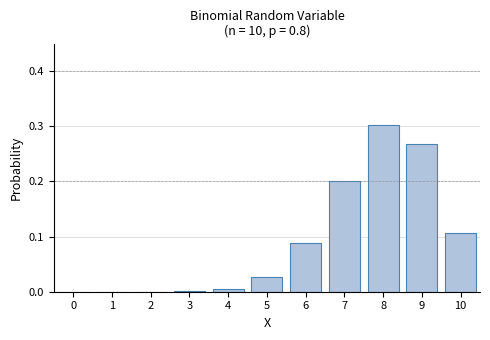

Which label corresponds to the largest value in the chart?

8